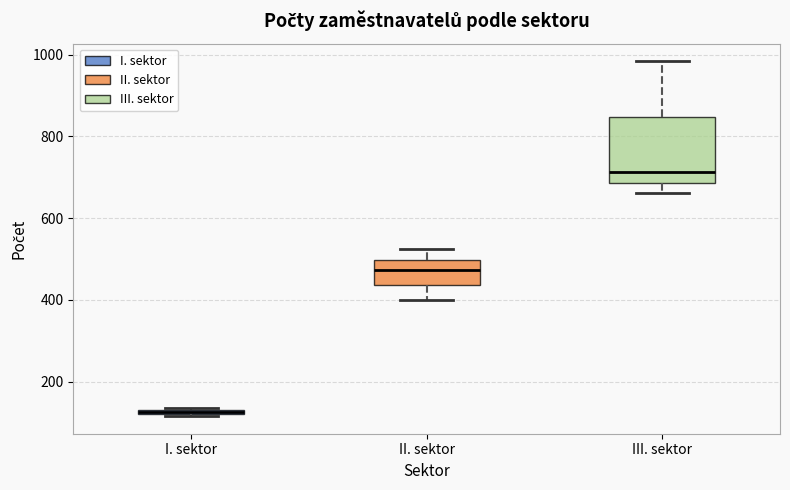

Which box has the lowest median line?

I. sektor